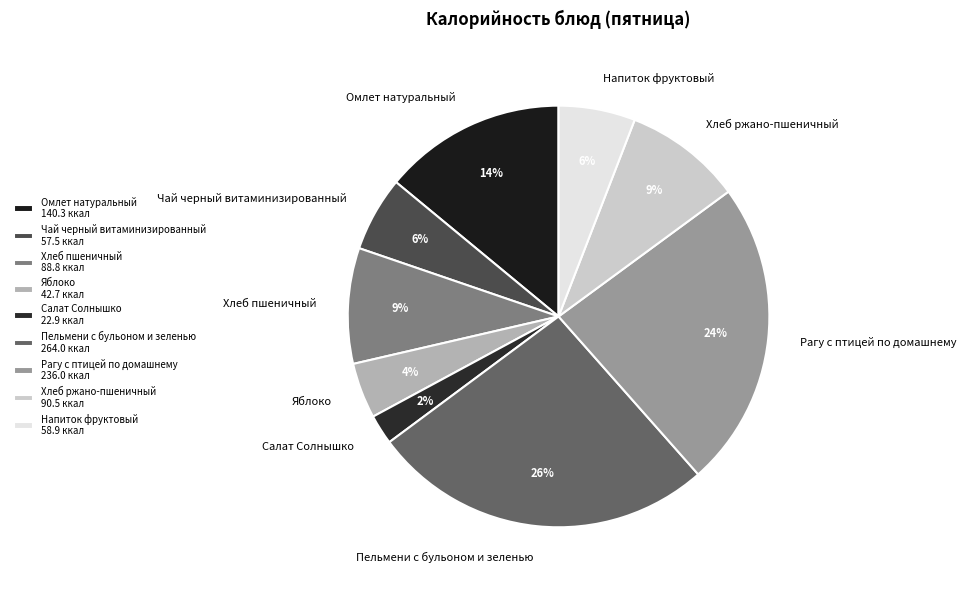

What percentage is the Рагу с птицей по домашнему slice, to the nearest percent?

24%